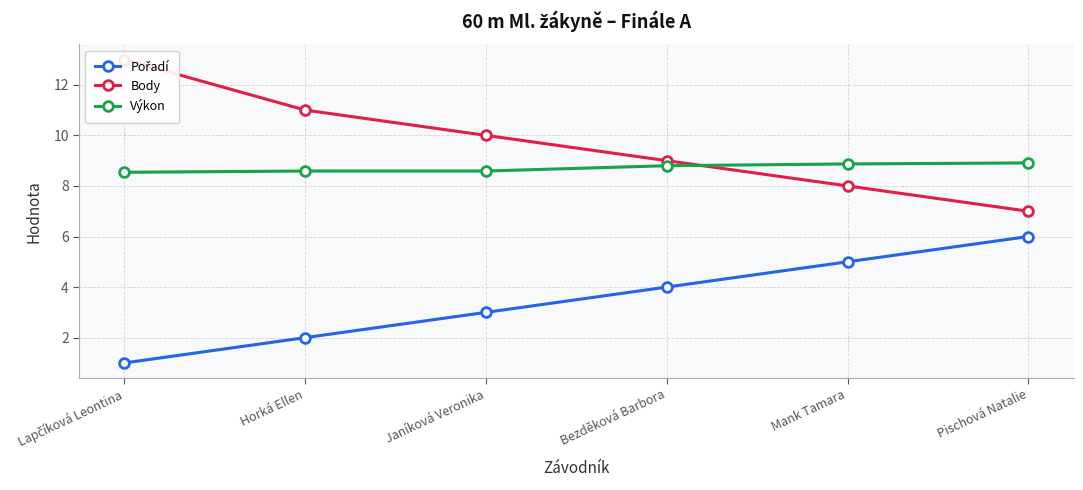

What position from the left is Horká Ellen?

2